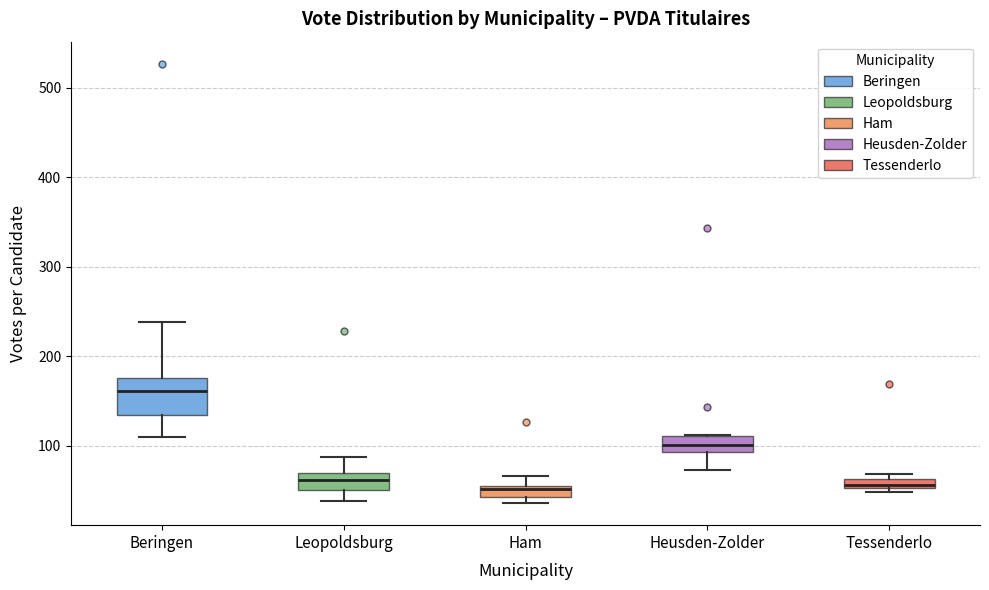

Where does the lower whisker of the box for Heusden-Zolder end on the y-axis? The values are not printed on the chart, so give them approximately, as read against the axis.

70